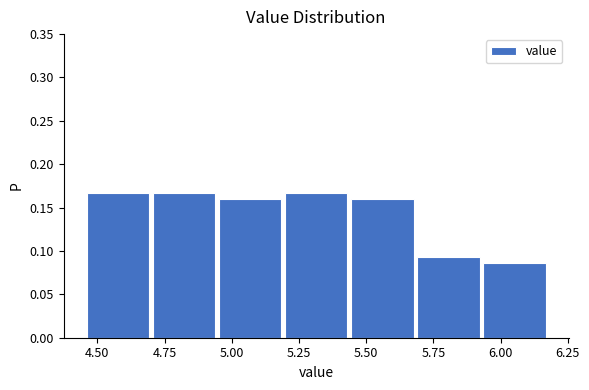

Reading left to right, transcribe this chart: for each bar, give the range it covers on the x-axis and its height. Neither the bar edges nor the heights are printed on the chart, so give them approximately, as read against the axes.

4.45 to 4.70: 0.165
4.70 to 4.95: 0.165
4.95 to 5.20: 0.160
5.20 to 5.45: 0.165
5.45 to 5.70: 0.160
5.70 to 5.95: 0.095
5.95 to 6.20: 0.085